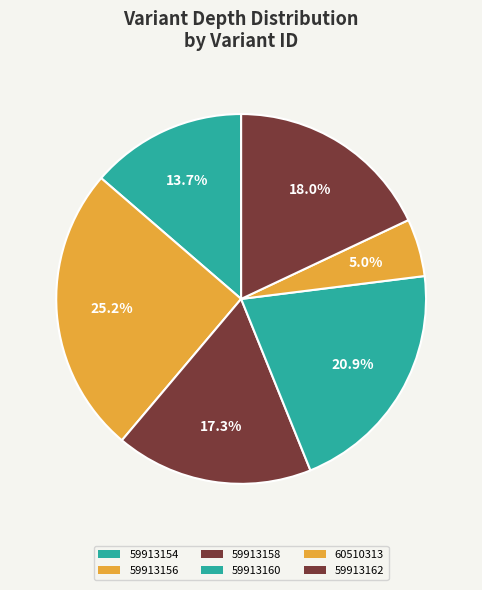

Rank the categories by value from highest to lowest.

59913156, 59913160, 59913162, 59913158, 59913154, 60510313